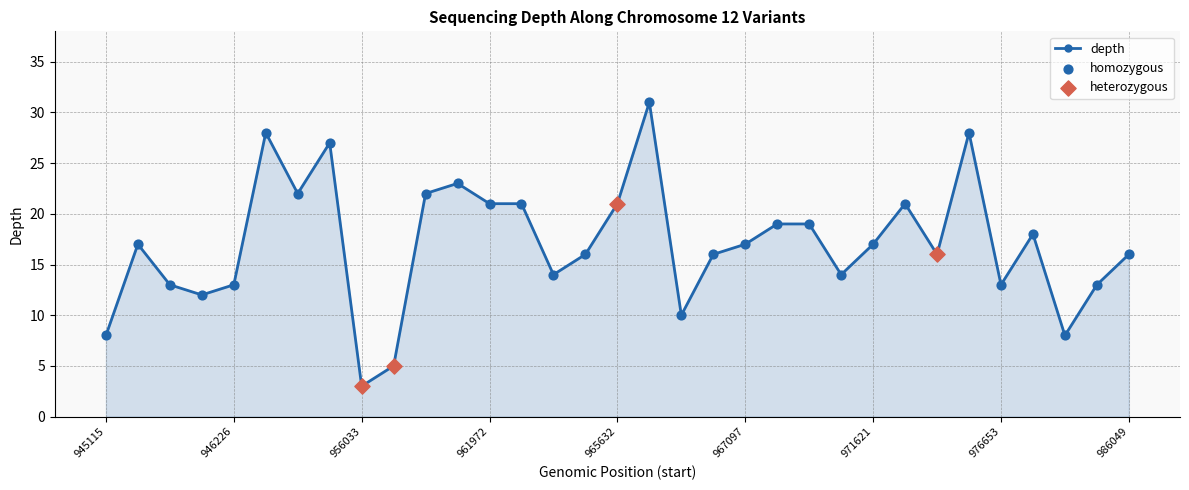

True or false: the data has more than 2 interior local peaks.

True